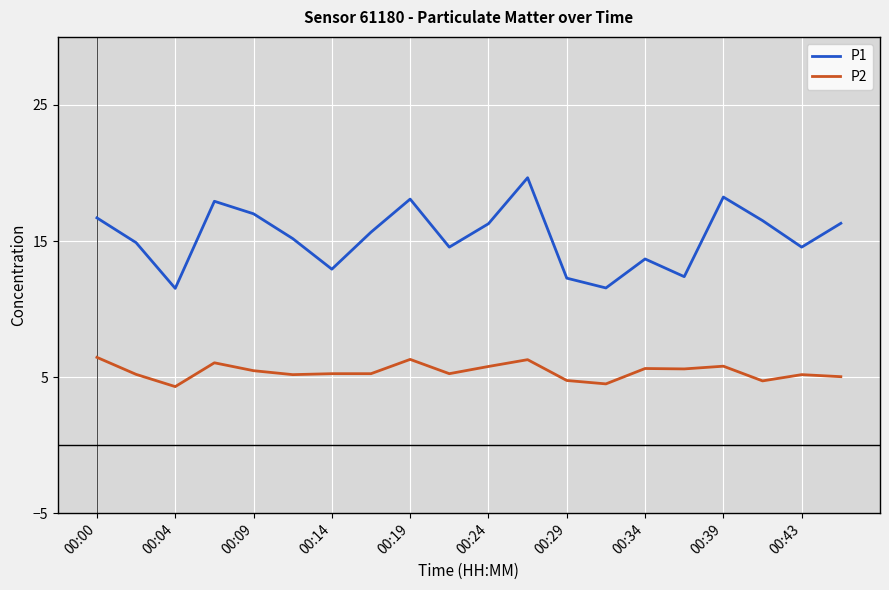

True or false: P2 and P1 intersect in this chart.

False